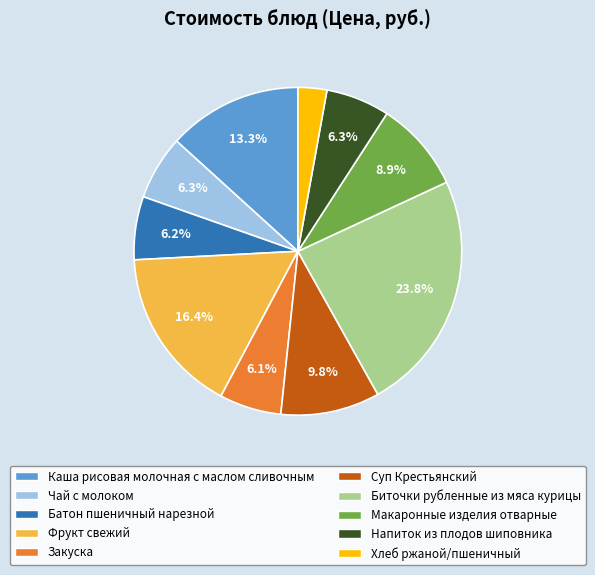

Between Фрукт свежий and Биточки рубленные из мяса курицы, which is larger?

Биточки рубленные из мяса курицы